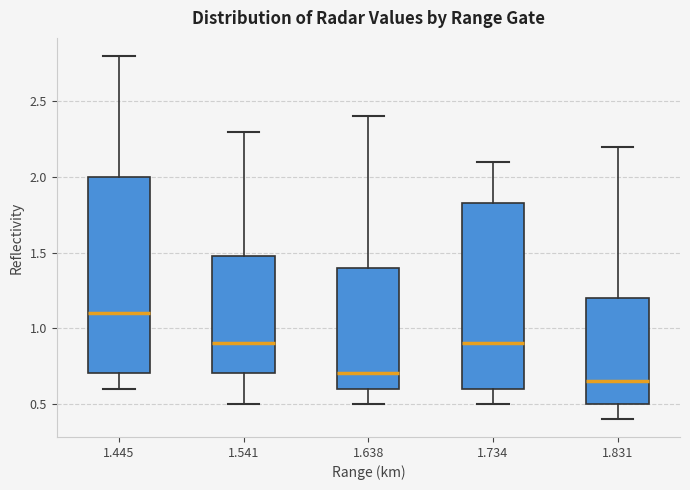

Which box has the lowest median line?

1.831